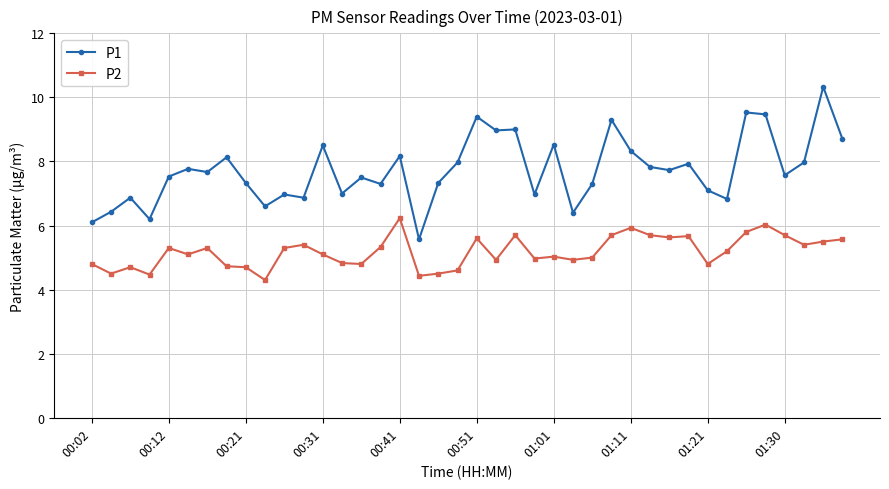

List the series in order of their peak value, lowest first.

P2, P1